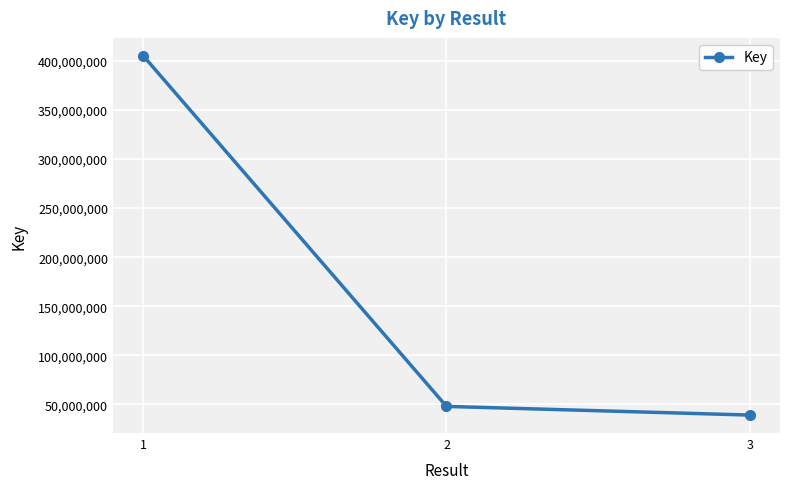

What is the value of the 3rd point from the left?

39218924